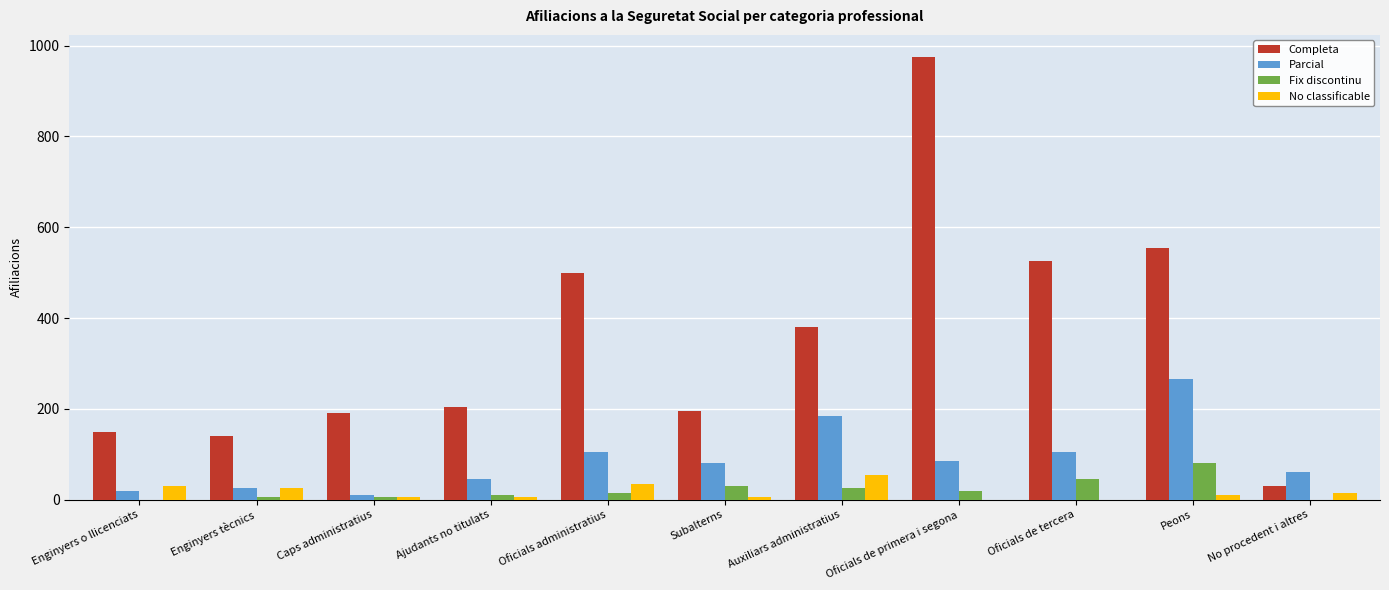

Which category has the highest value in the Fix discontinu series?

Peons